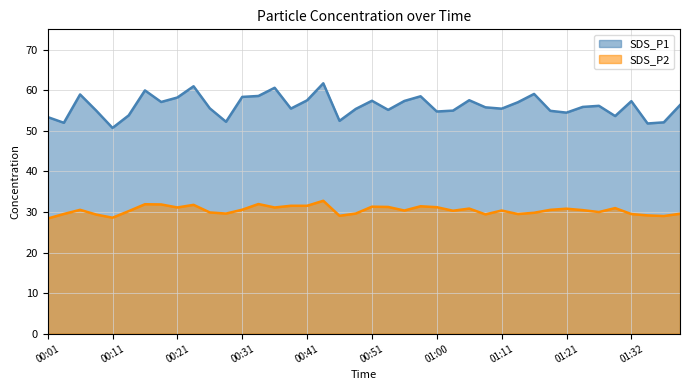

Count the number of data series in this chart.

2